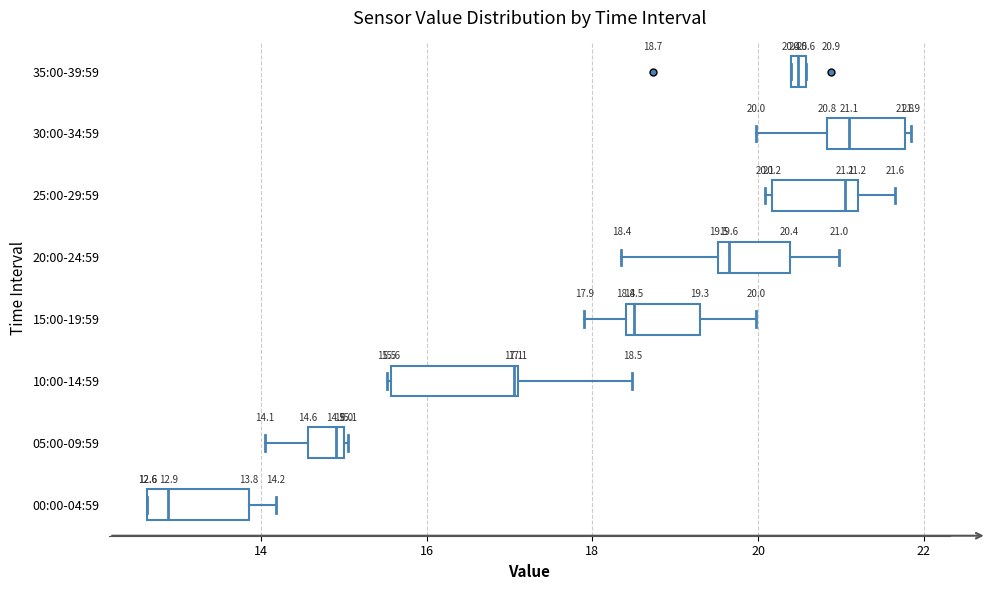

Which box is the widest, from its left edge to its right edge?

10:00-14:59